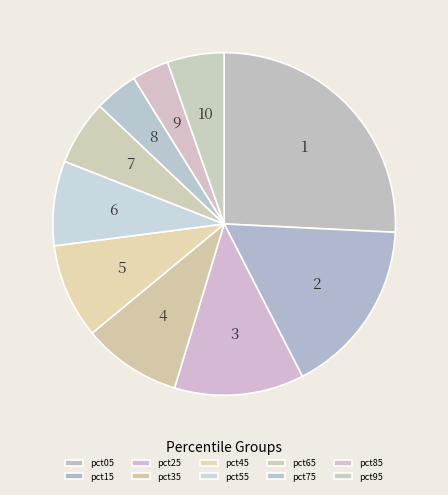

True or false: pct15 accounts for 17% of the total.

True